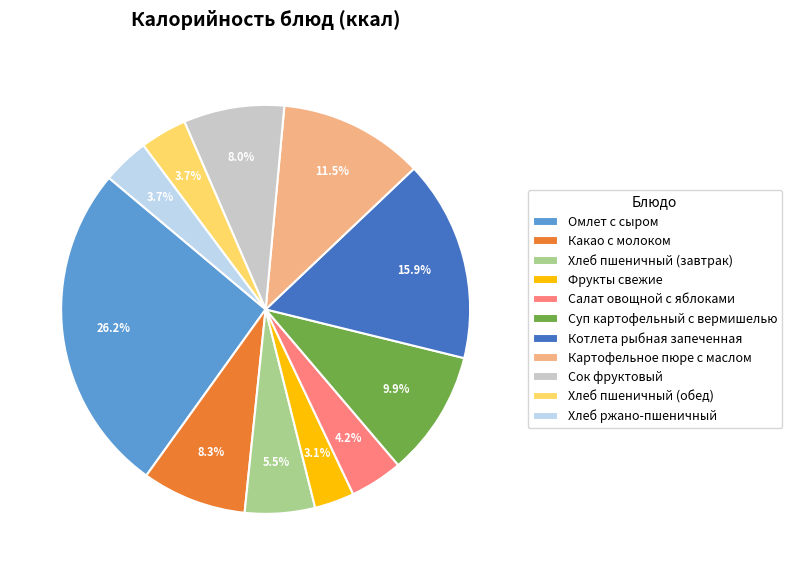

Combined, do Фрукты свежие and Хлеб пшеничный (завтрак) account for over 50%?

No